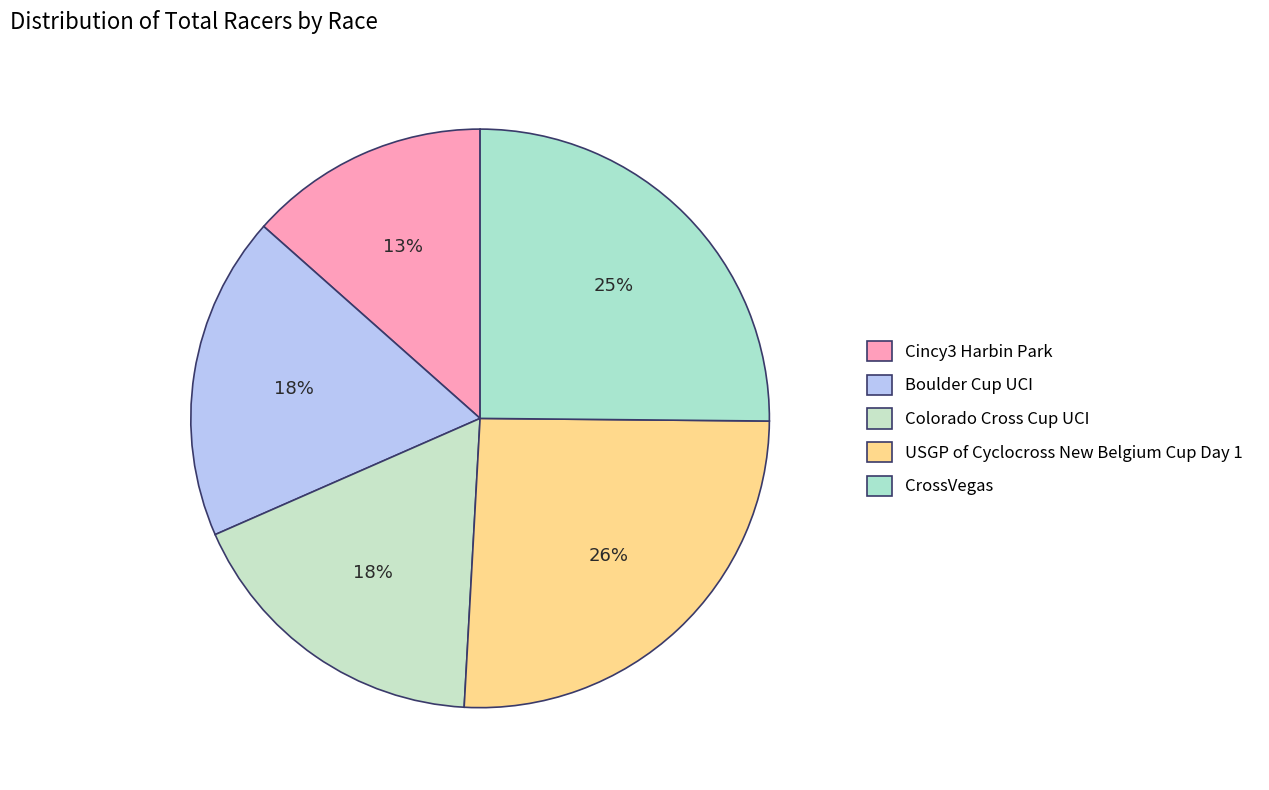

Does USGP of Cyclocross New Belgium Cup Day 1 account for over 50% of the chart?

No